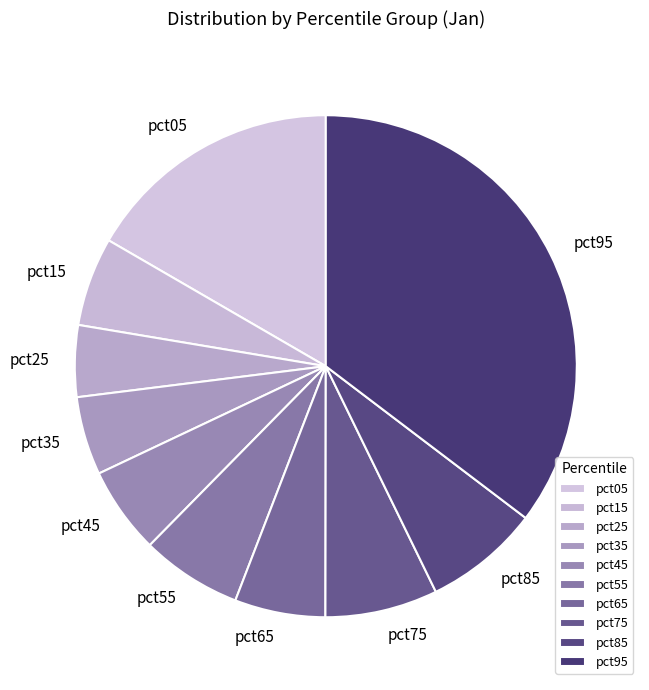

Is it true that pct05 is 26% of the pie?

False